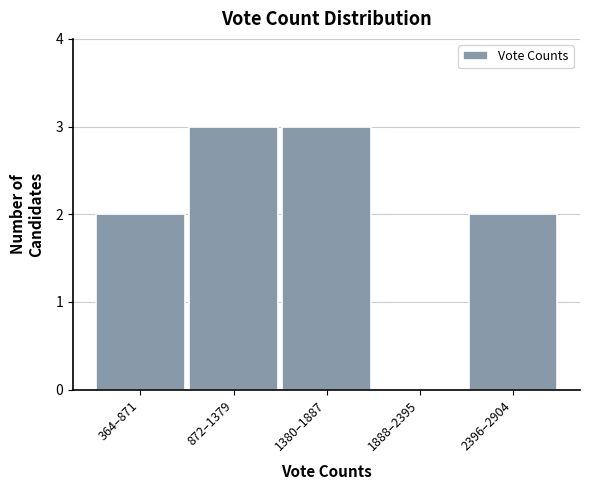

Reading right to left, extract all data points from this chart.

2396–2904=2	1888–2395=0	1380–1887=3	872–1379=3	364–871=2